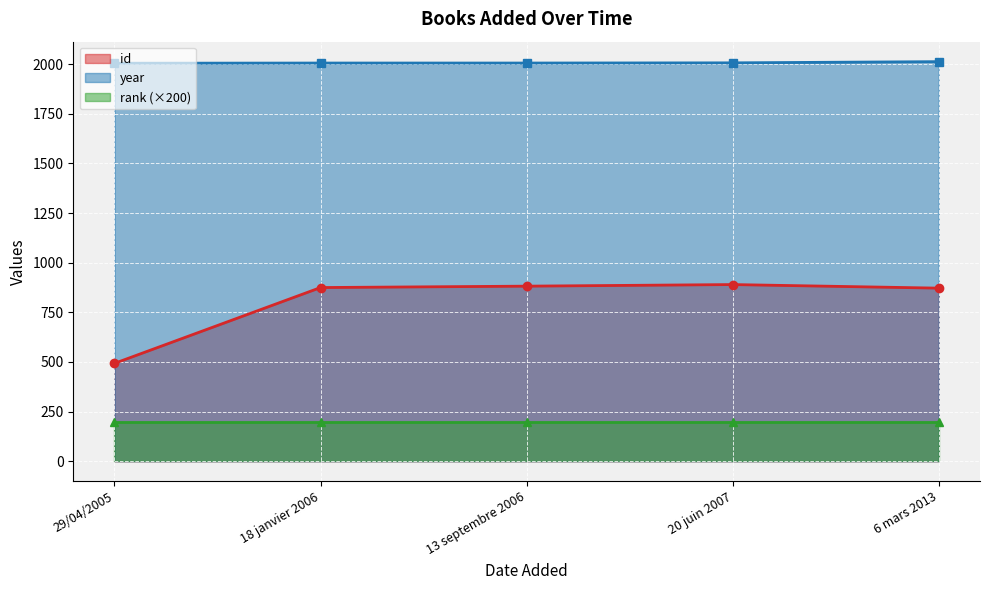

Which series changed the most between 13 septembre 2006 and 20 juin 2007?

id